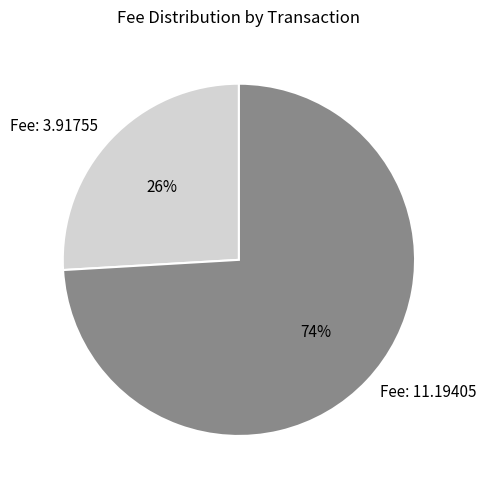

Which slice is the largest?

Fee: 11.19405